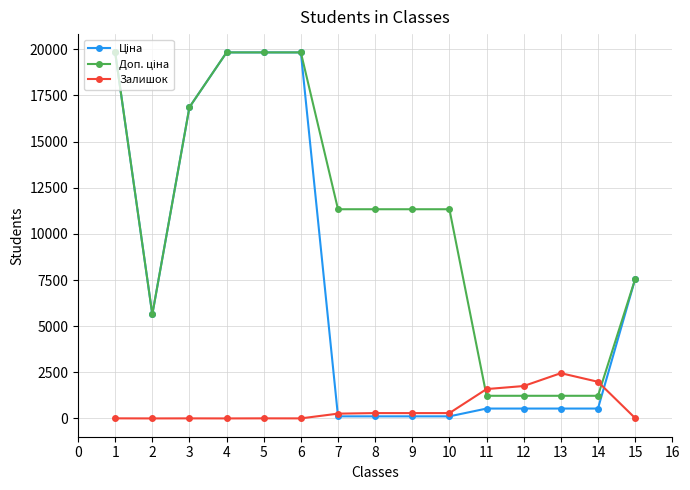

What is the difference between the highest and lowest values at 7?

11220.7